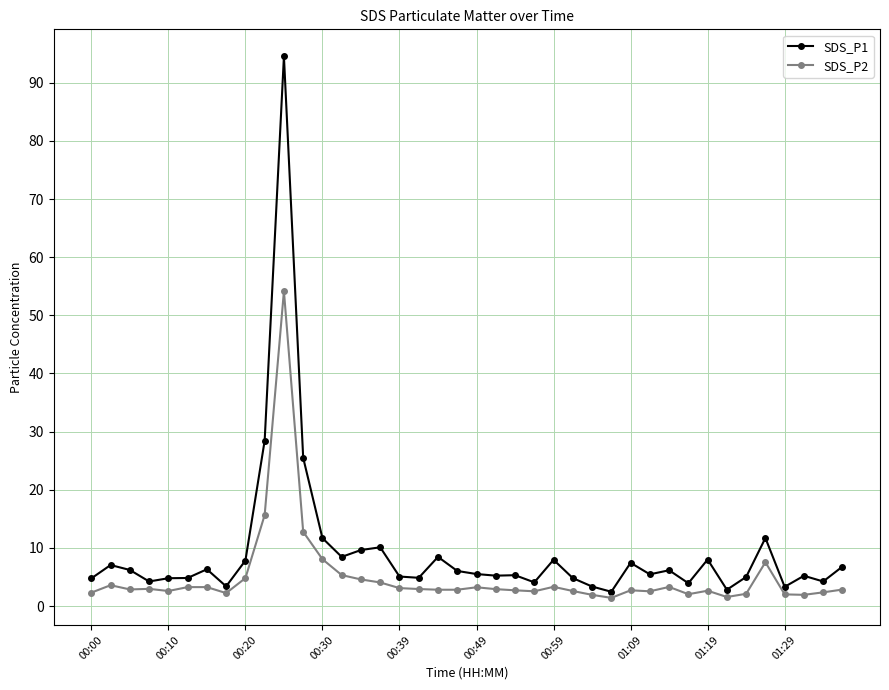

Rank the series by their average value, from lowest to highest.

SDS_P2, SDS_P1